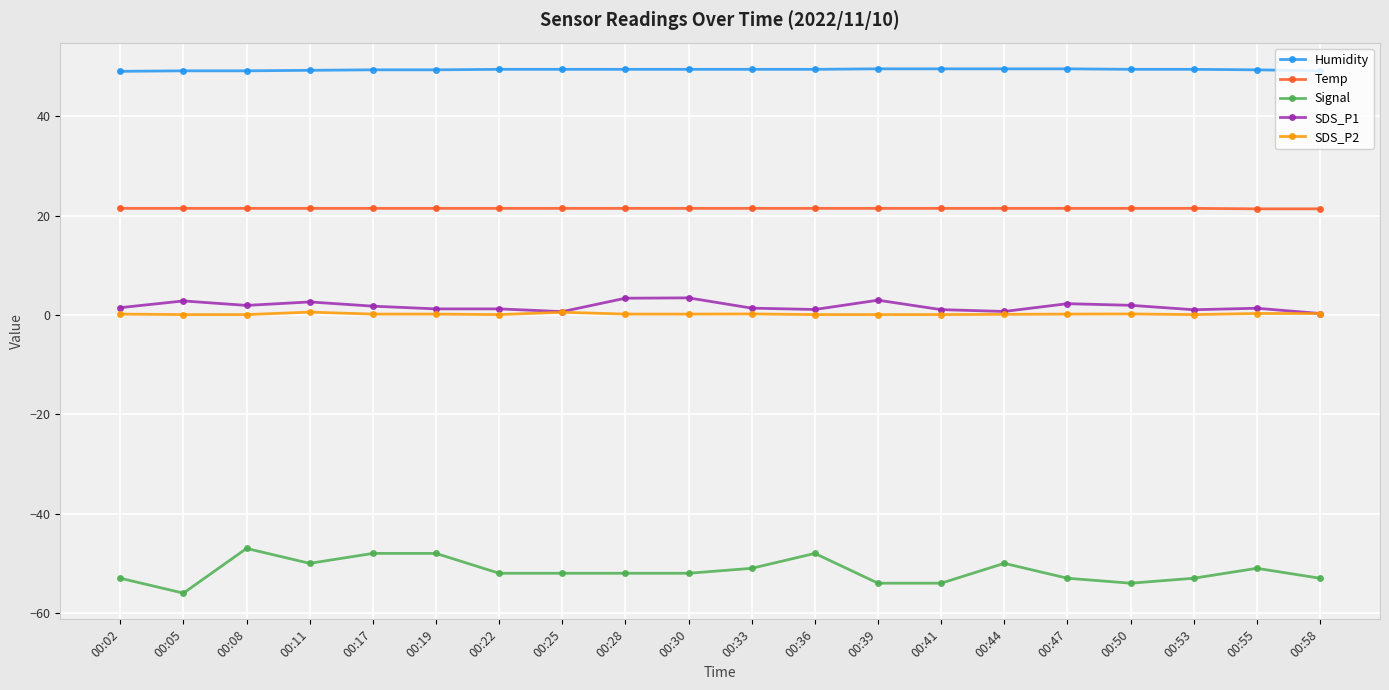

Rank the series at 00:17 from lowest to highest value.

Signal, SDS_P2, SDS_P1, Temp, Humidity